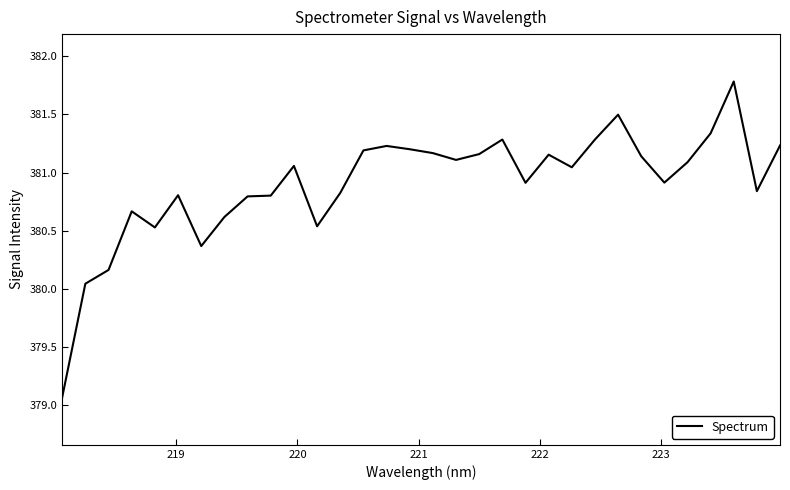

What is the minimum value shown in the chart?

379.1